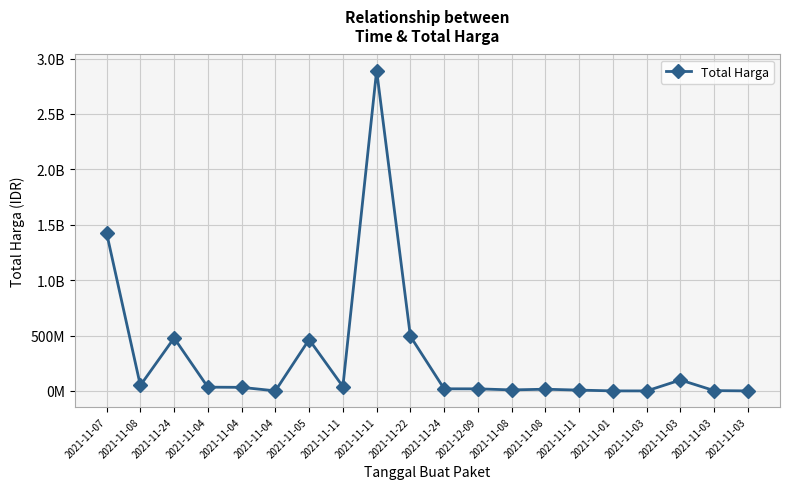

Read the value at 2021-11-08.

49730040